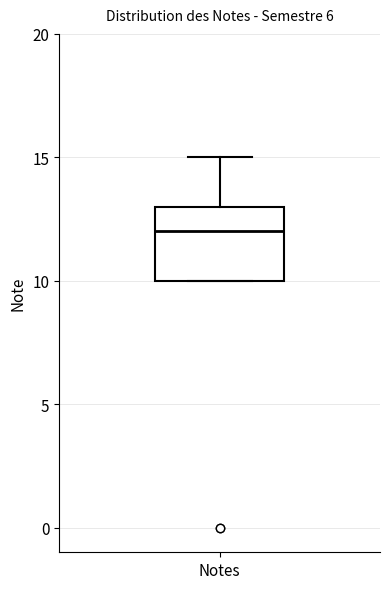

Transcribe this box plot: give where the median line is, the range the box spans, and where the two whiskers end, as read against the y-axis. The values are not printed on the chart, so give them approximately, as read against the axis.

median 12, box 10 to 13, whiskers 10 to 15